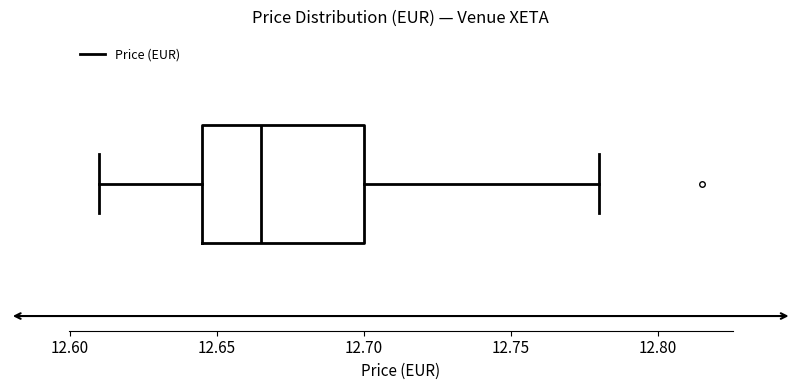

Where is the left edge of the box on the x-axis? The values are not printed on the chart, so give them approximately, as read against the axis.

12.645